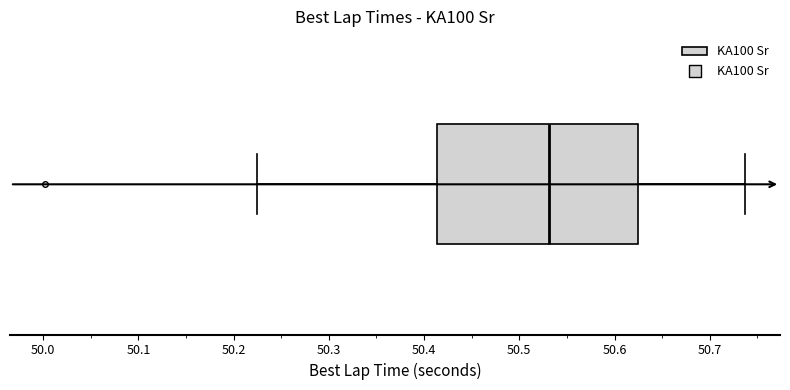

Where is the right edge of the box on the x-axis? The values are not printed on the chart, so give them approximately, as read against the axis.

50.62